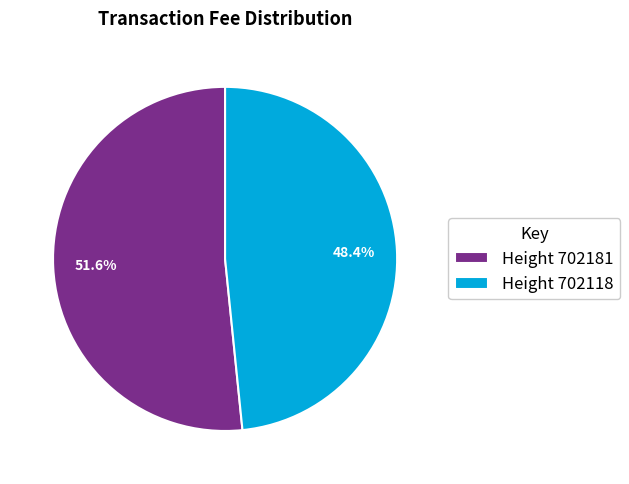

How many slices are in this pie chart?

2